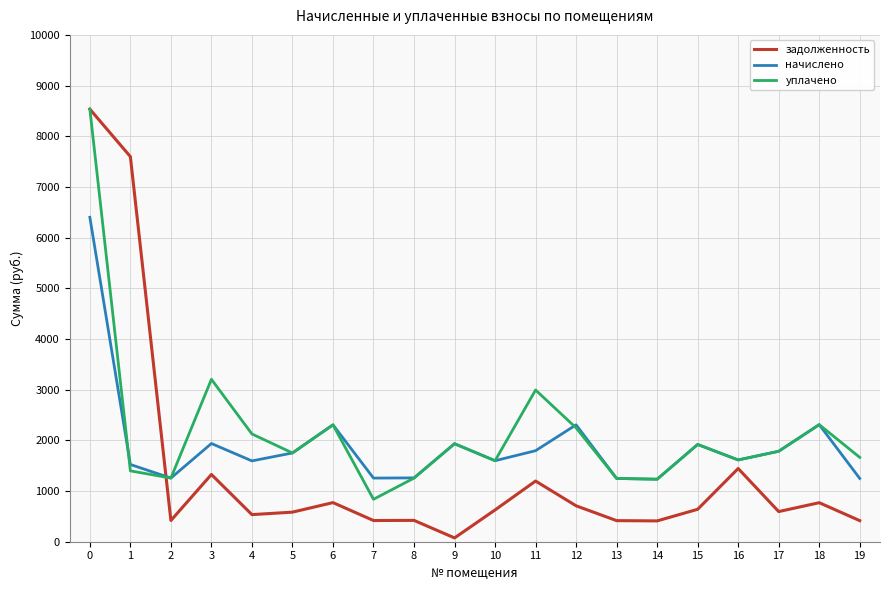

True or false: задолженность and начислено intersect in this chart.

True